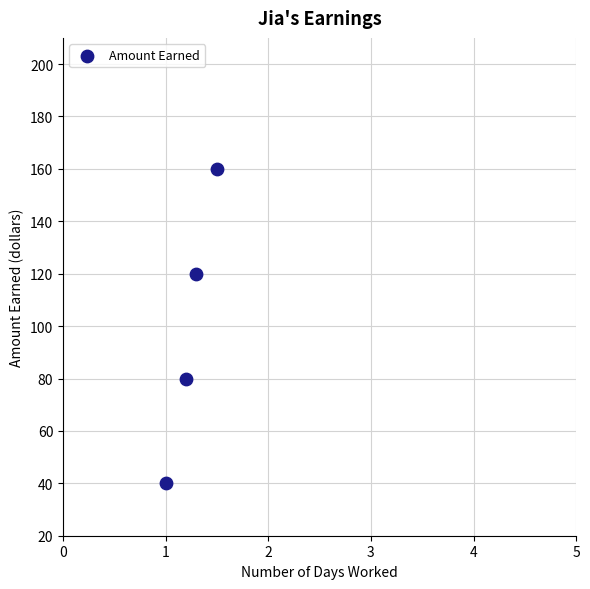

What is the range of Y values (max minus min)?

120